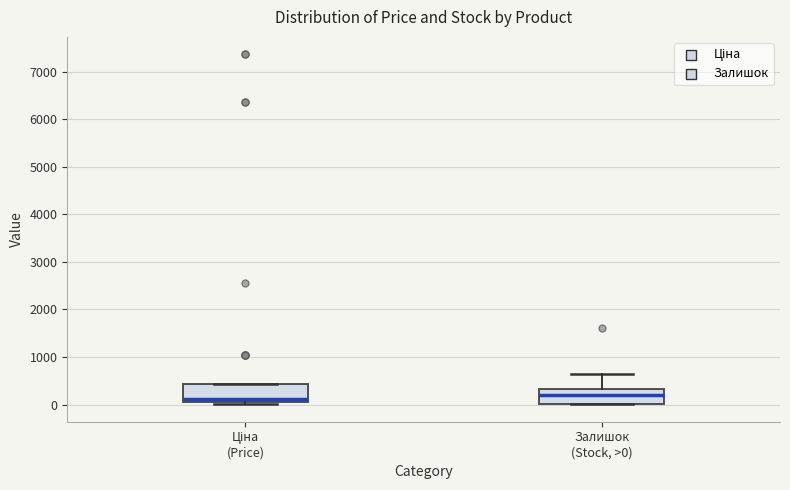

Reading left to right, read every box against the y-axis: the position of its median line, the range the box covers, and the ends of its whiskers. The values are not printed on the chart, so give them approximately, as read against the axis.

Ціна (Price): median 100 (just above the box's lower edge), box 100 to 400, whiskers 0 to 400
Залишок (Stock, >0): median 200, box 0 to 300, whiskers 0 to 600